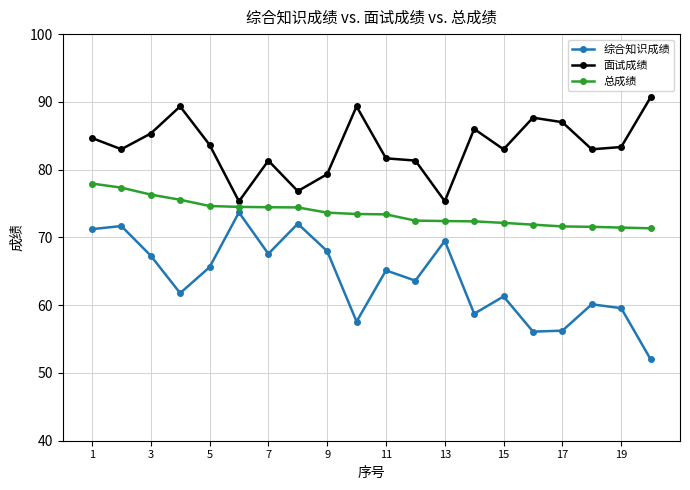

What is the value of the 面试成绩 point at the 2nd from the left?

83.0